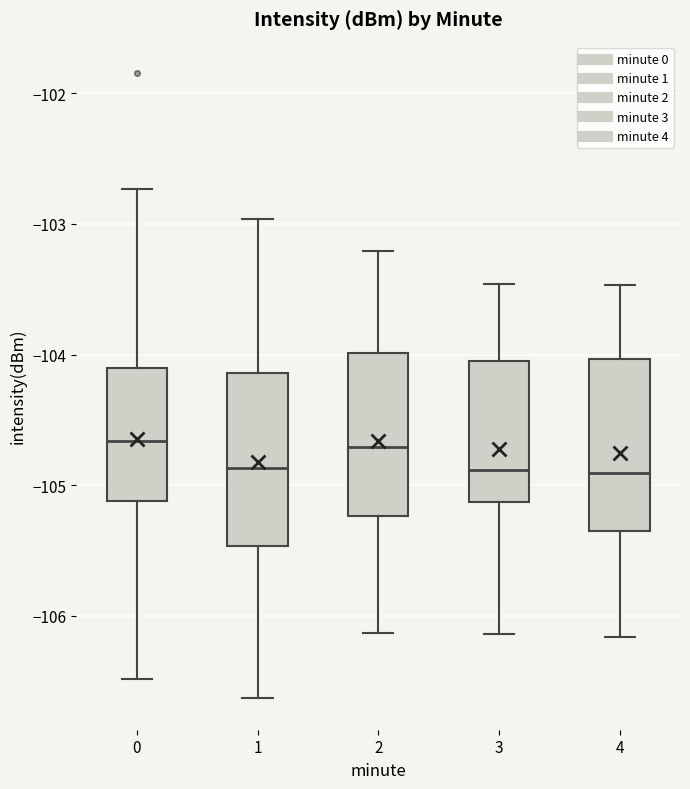

Reading left to right, transcribe this box plot: for each box, give where its median line is, the range the box spans, and where its two whiskers end, as read against the y-axis. The values are not printed on the chart, so give them approximately, as read against the axis.

0: median -104.7, box -105.1 to -104.1, whiskers -106.5 to -102.7
1: median -104.9, box -105.5 to -104.1, whiskers -106.6 to -103.0
2: median -104.7, box -105.2 to -104.0, whiskers -106.1 to -103.2
3: median -104.9, box -105.1 to -104.0, whiskers -106.1 to -103.5
4: median -104.9, box -105.3 to -104.0, whiskers -106.2 to -103.5